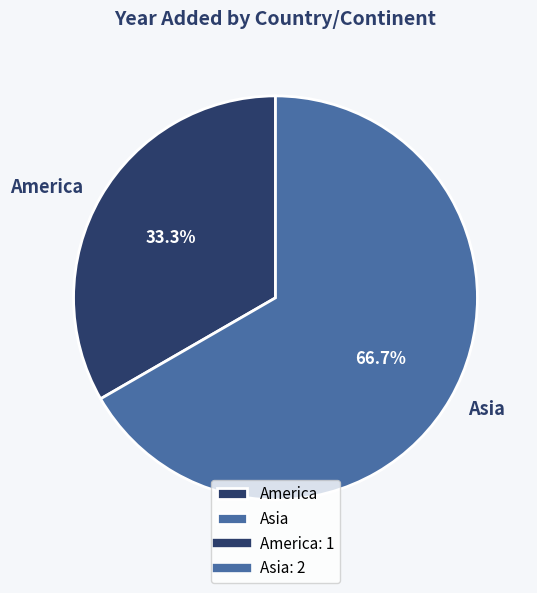

Is there a majority slice in this chart?

Yes